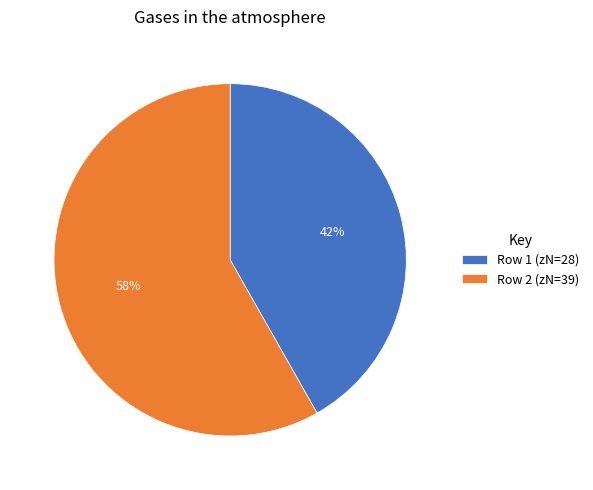

How many segments does this pie chart have?

2